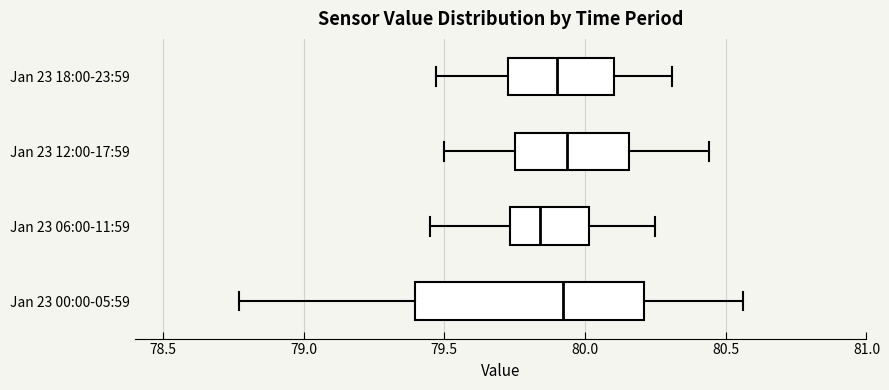

Which box is the widest, from its left edge to its right edge?

Jan 23 00:00-05:59